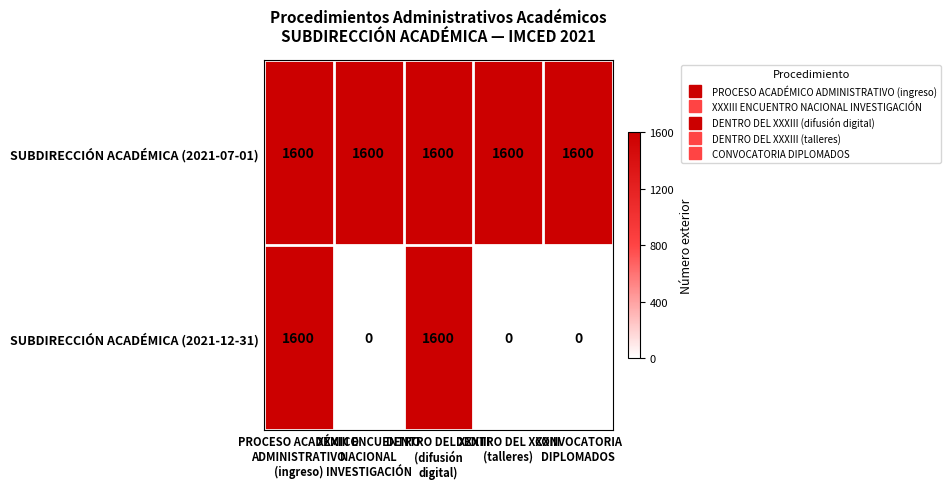

What is the sum of all SUBDIRECCIÓN ACADÉMICA (2021-07-01) values?

8000